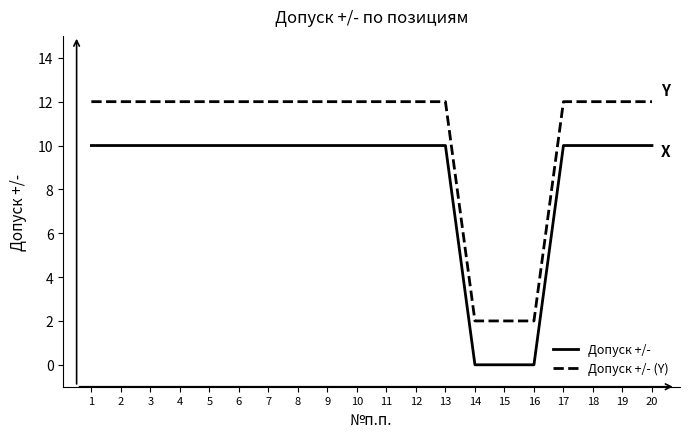

Rank the series by their average value, from highest to lowest.

Допуск +/- (Y), Допуск +/-